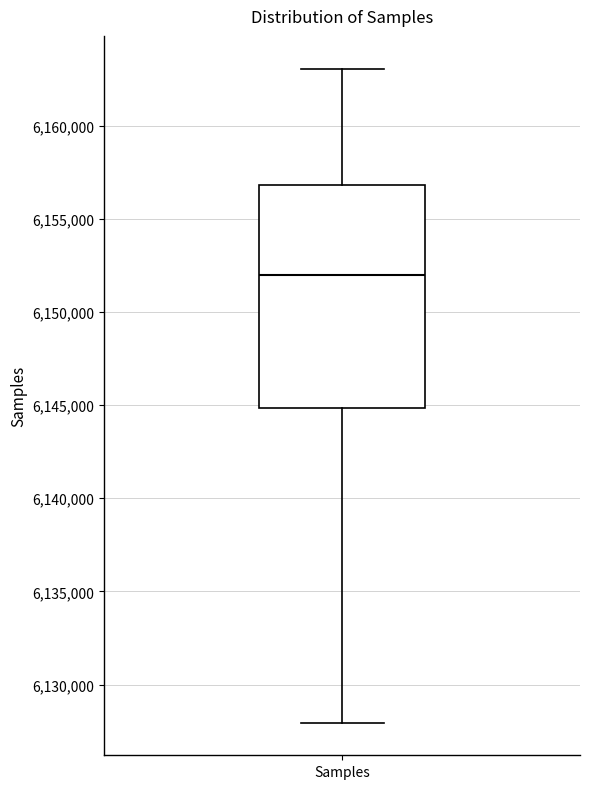

Read this box plot against the y-axis: the position of the median line, the range covered by the box, and the ends of both whiskers. The values are not printed on the chart, so give them approximately, as read against the axis.

median 6152000, box 6145000 to 6157000, whiskers 6128000 to 6163000